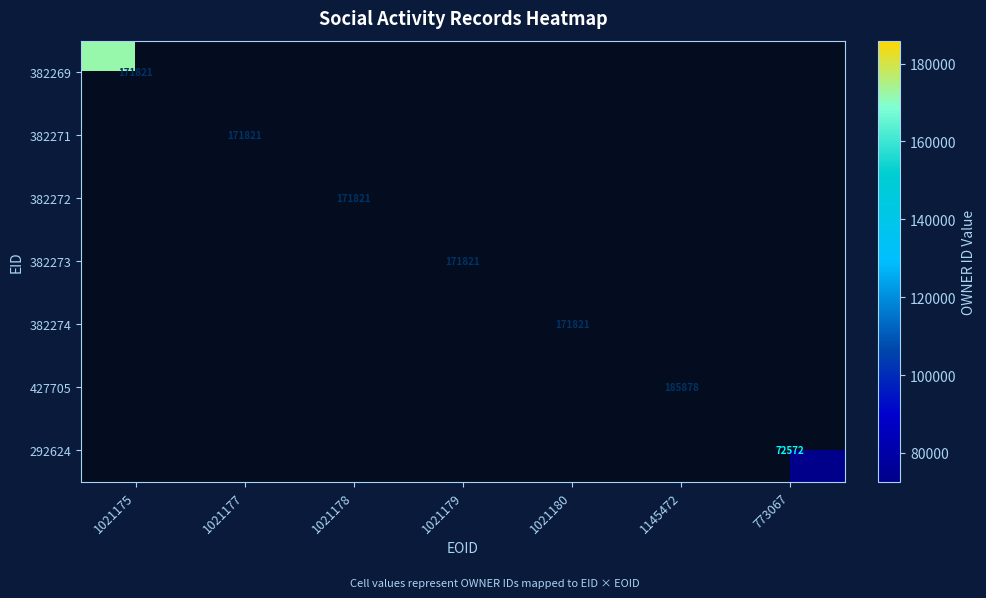

The value of 427705 at 1145472 is 79905. True or false?

False